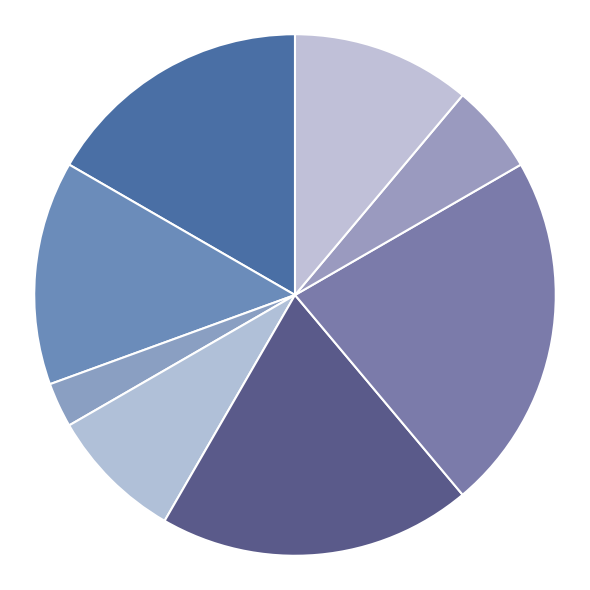

What is the largest slice in the pie chart?

Завідувач філією